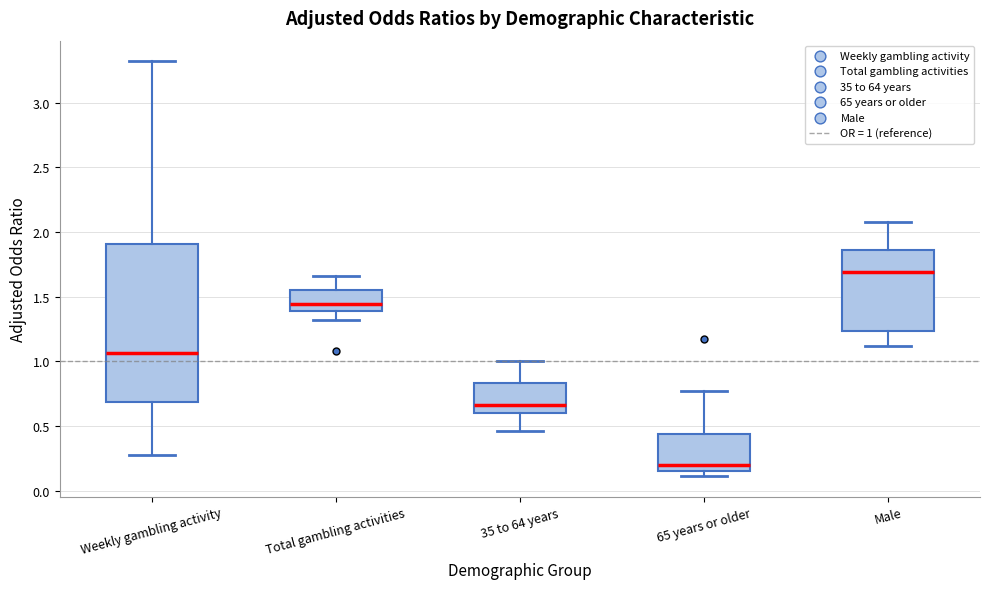

Comparing the boxes themselves (not the whiskers), which one is the tallest?

Weekly gambling activity